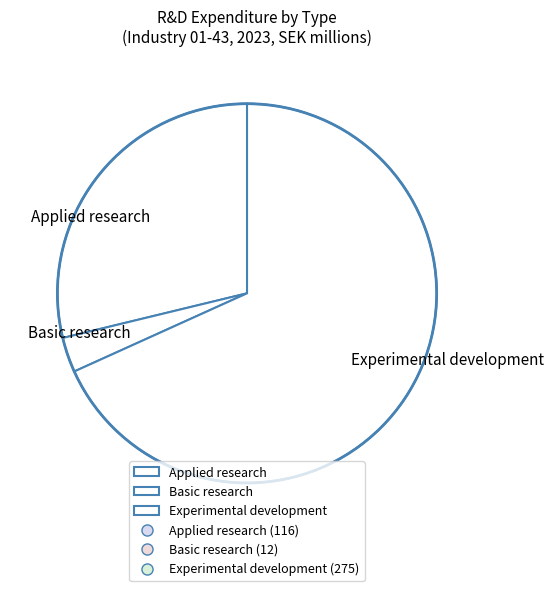

Is there a majority slice in this chart?

Yes